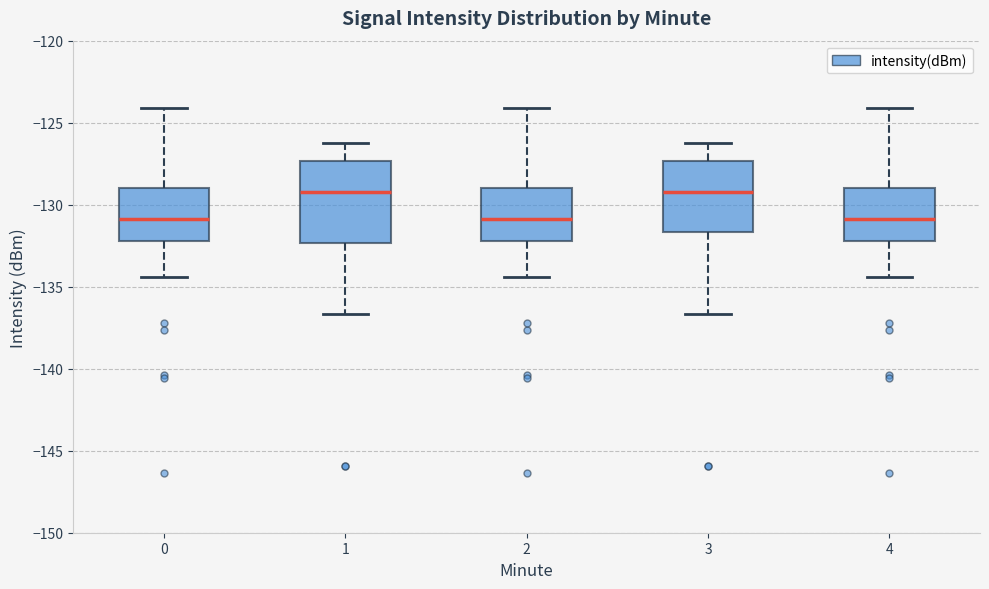

Where does the lower whisker of the box at x = 1 end on the y-axis? The values are not printed on the chart, so give them approximately, as read against the axis.

-136.5